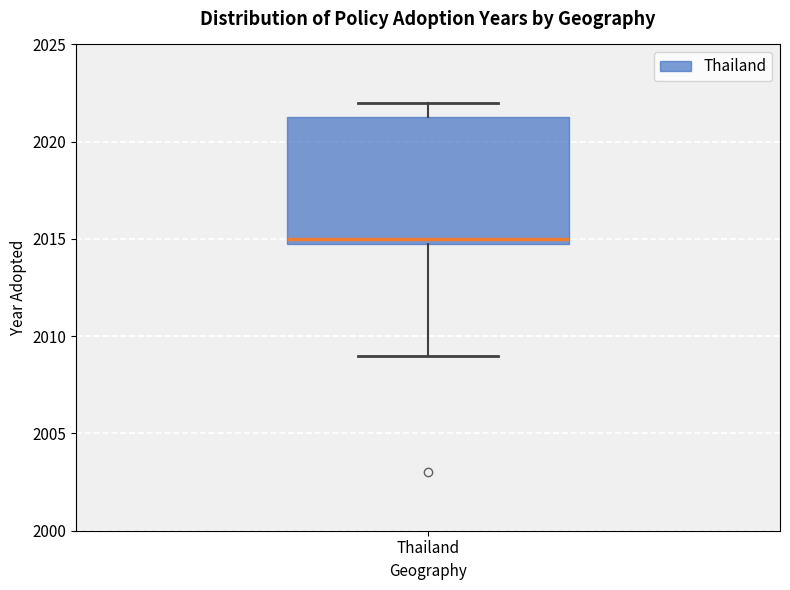

Where does the upper whisker of the box for Thailand end on the y-axis? The values are not printed on the chart, so give them approximately, as read against the axis.

2022.0